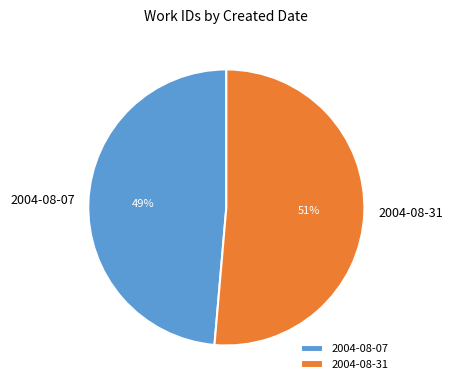

Is the sum of 2004-08-07 and 2004-08-31 greater than half?

Yes